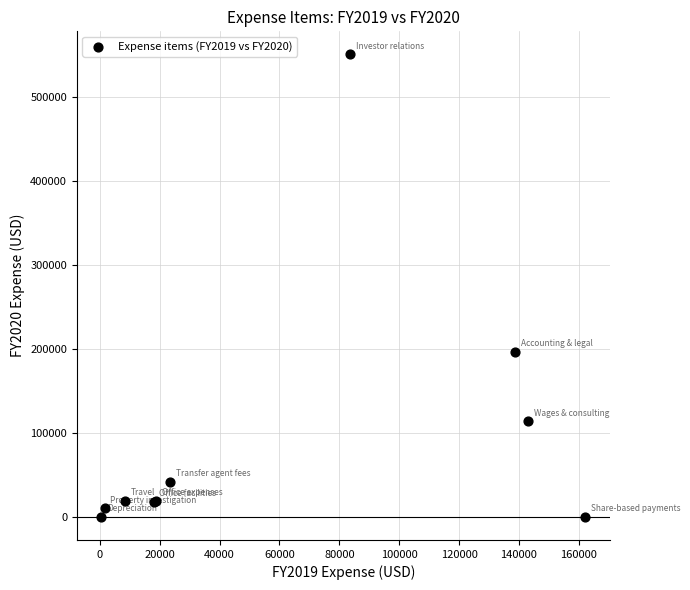

What Y value in the scatter plot is closest to 275098?

196373